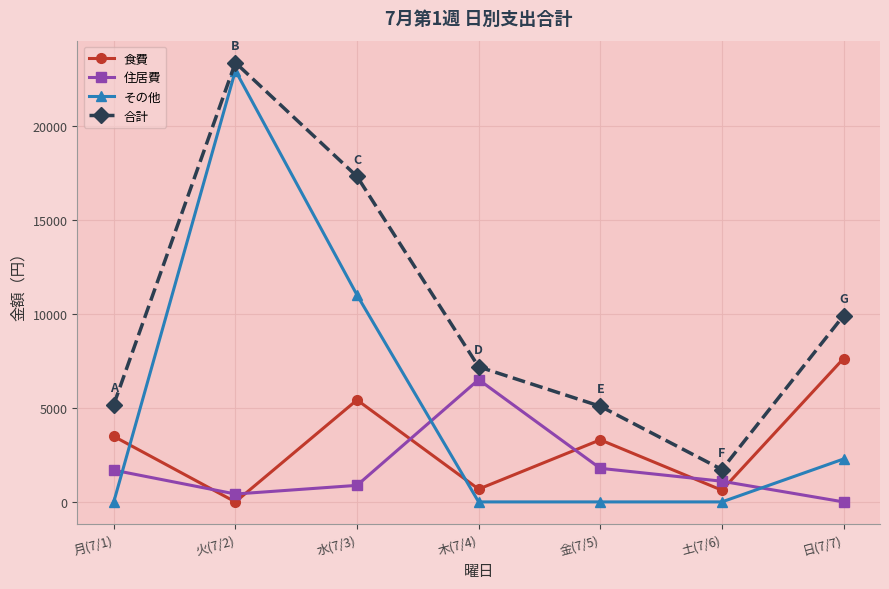

Which series has the largest total across all categories?

合計